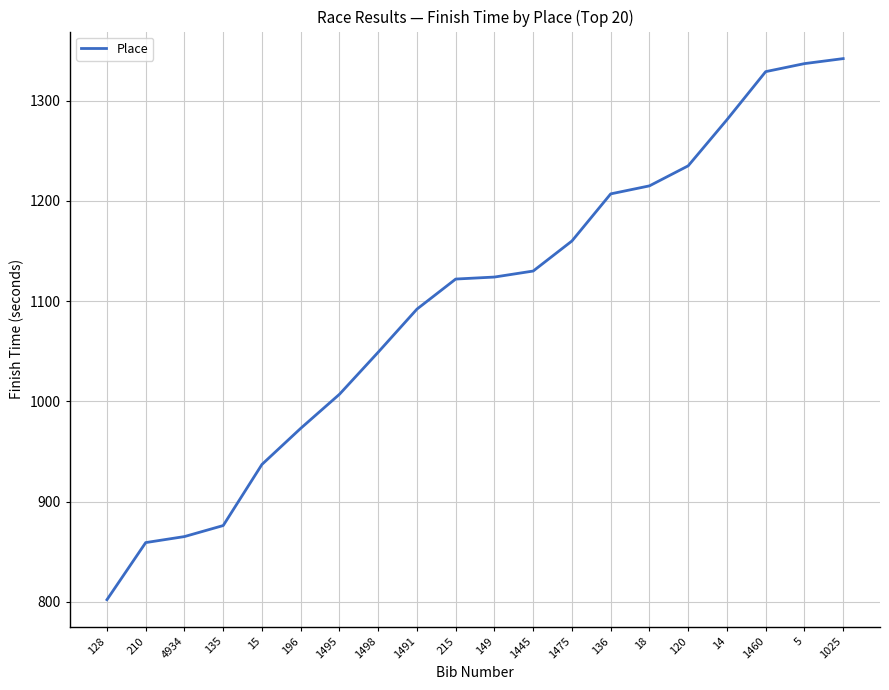

What is the difference between the values at 1498 and 196?

76